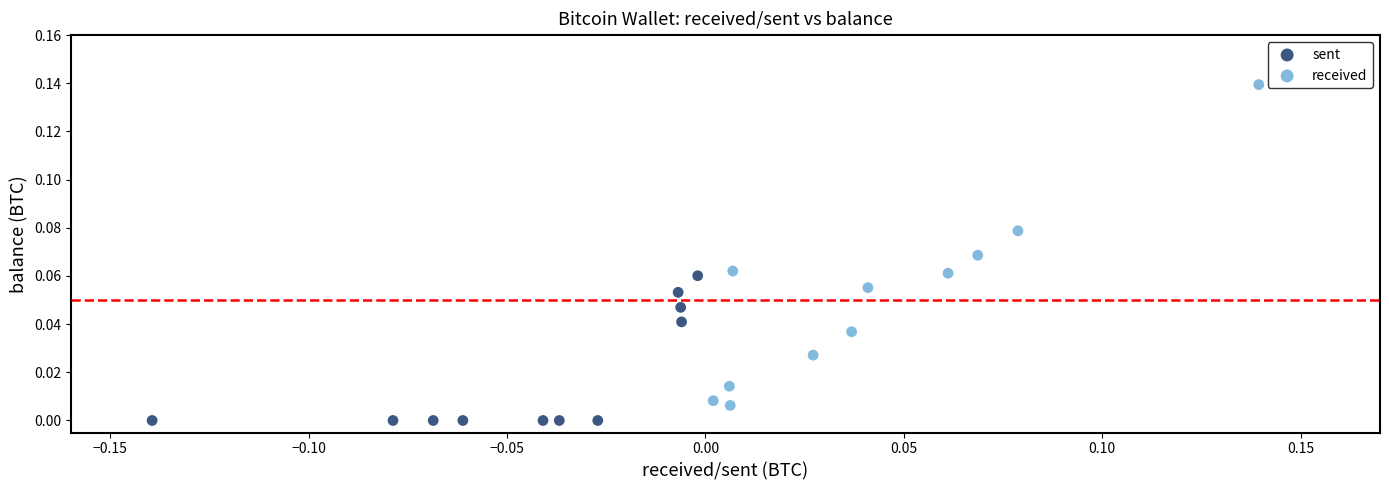

Which series has the widest spread of Y values?

received